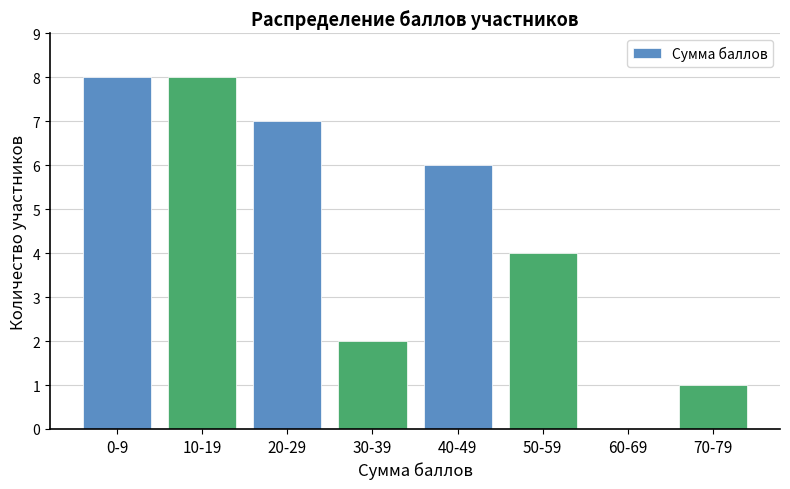

Reading left to right, list all the values displayed in this chart.

0-9=8	10-19=8	20-29=7	30-39=2	40-49=6	50-59=4	60-69=0	70-79=1